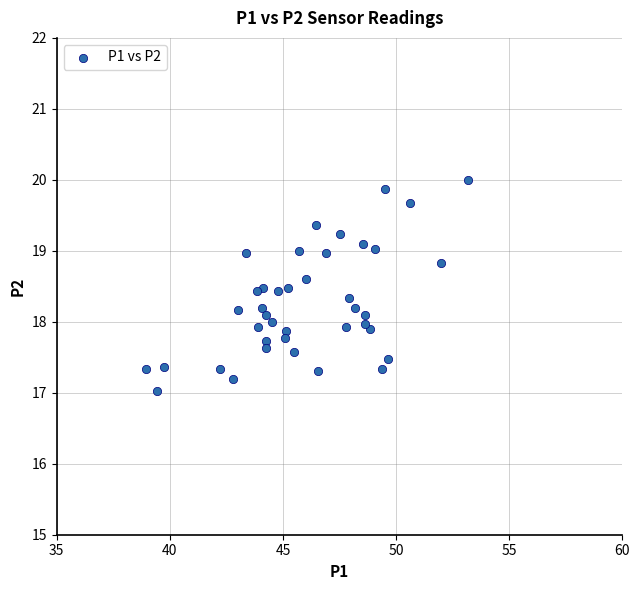

What is the range of Y values (max minus min)?

3.0